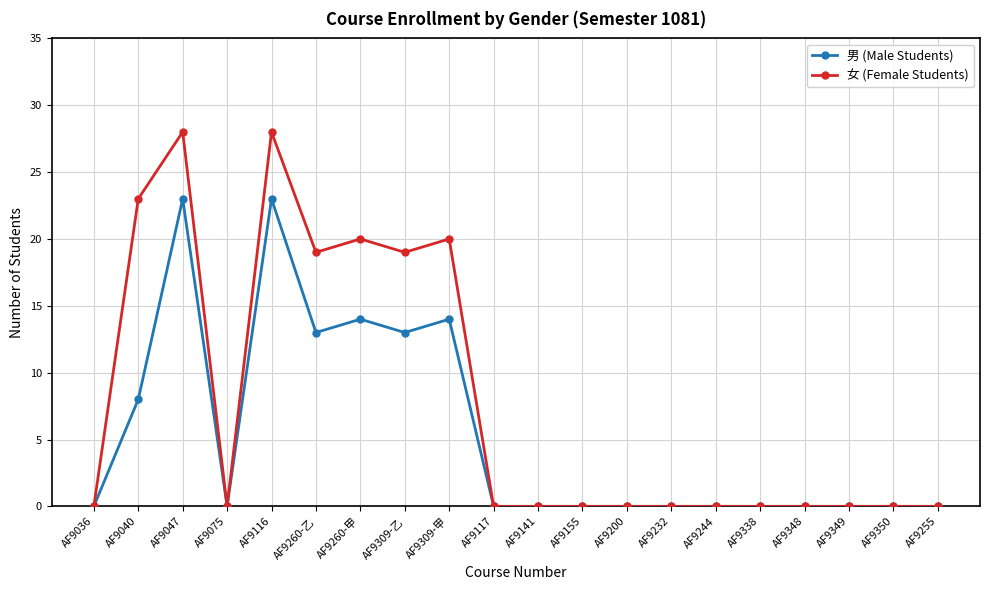

The value of 女 (Female Students) at AF9309-乙 is 27. True or false?

False